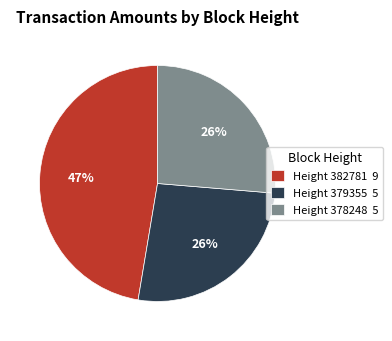

To the nearest percent, what is the difference between the largest and smallest slice percentages?

21%